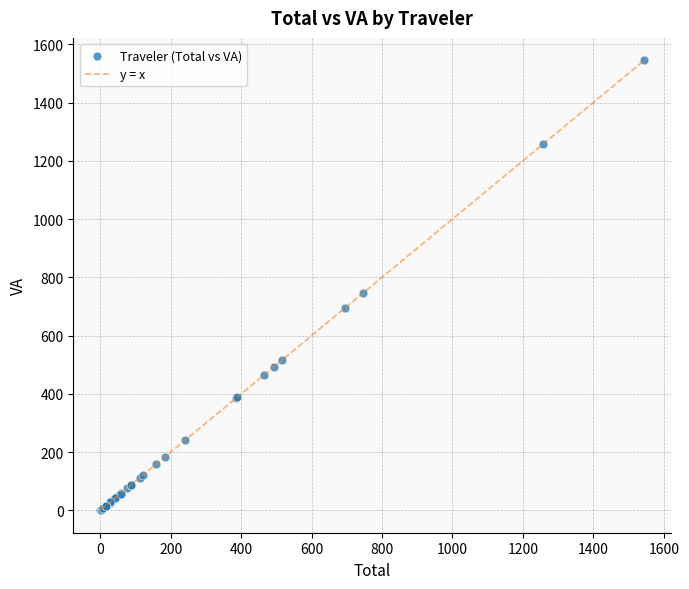

What Y value in the scatter plot is closest to 772?

746.6